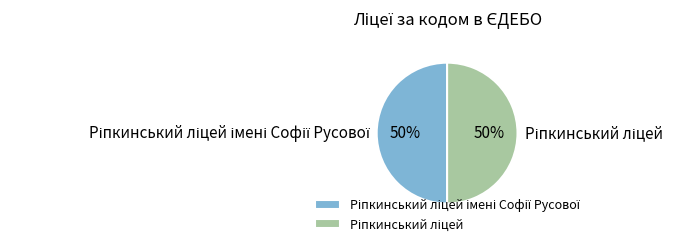

To the nearest percent, what is the average slice percentage?

50%